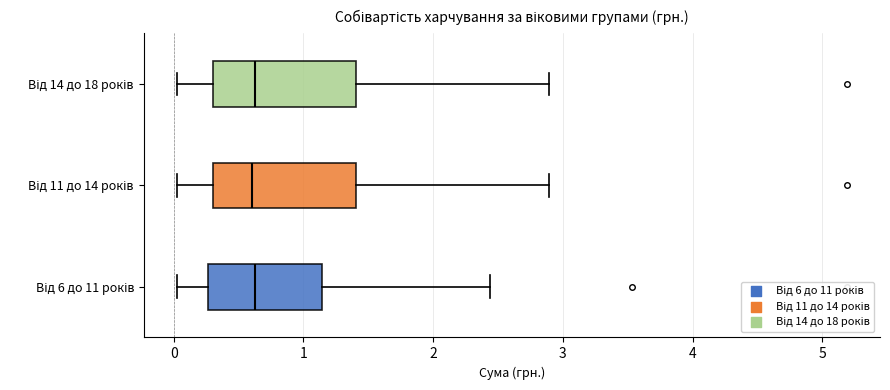

Reading bottom to top, read every box against the x-axis: the position of its median line, the range the box covers, and the ends of its whiskers. The values are not printed on the chart, so give them approximately, as read against the axis.

Від 6 до 11 років: median 0.6, box 0.3 to 1.1, whiskers 0.0 to 2.4
Від 11 до 14 років: median 0.6, box 0.3 to 1.4, whiskers 0.0 to 2.9
Від 14 до 18 років: median 0.6, box 0.3 to 1.4, whiskers 0.0 to 2.9